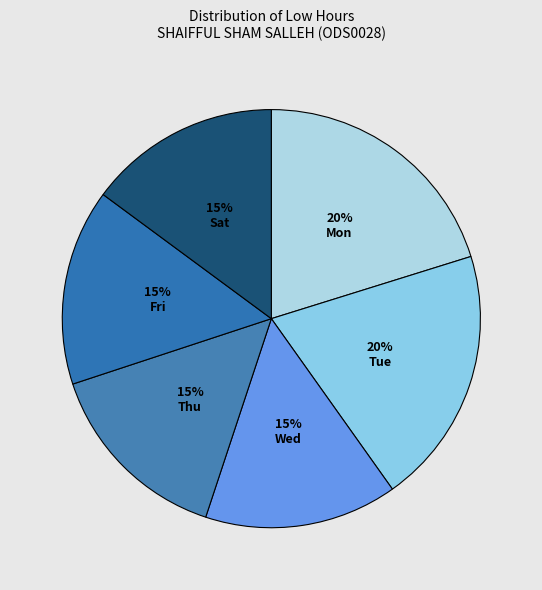

Is there any slice that represents more than half of the pie?

No